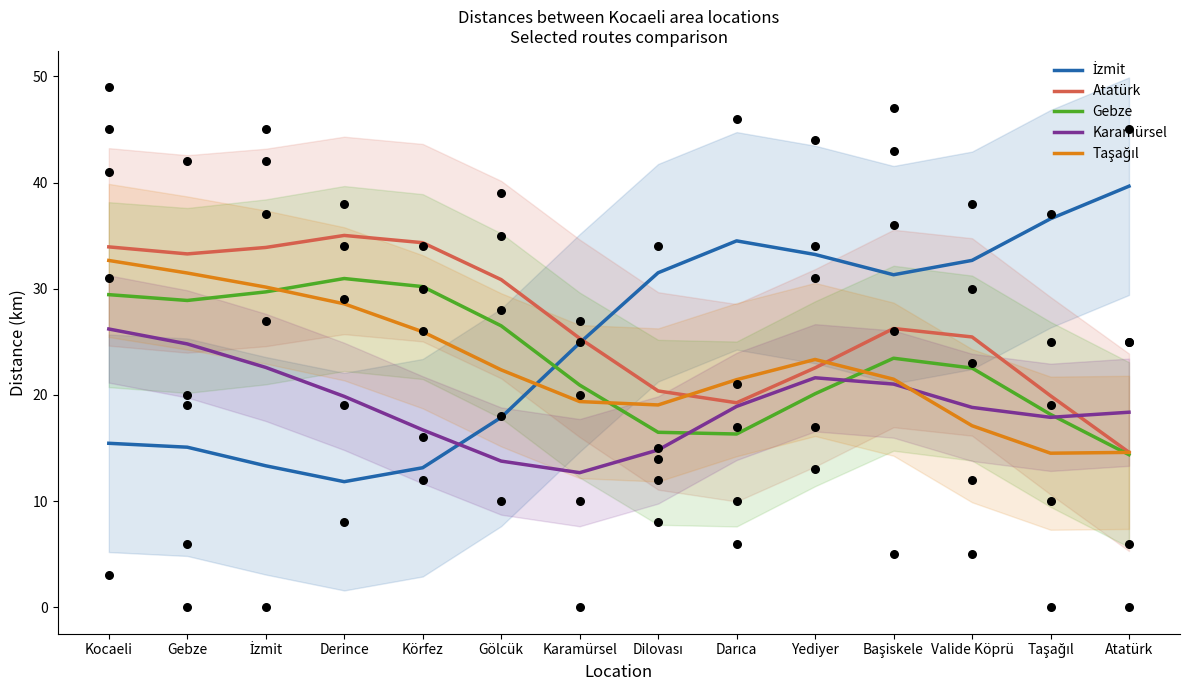

What is the total value across all series at Karamürsel?

103.2